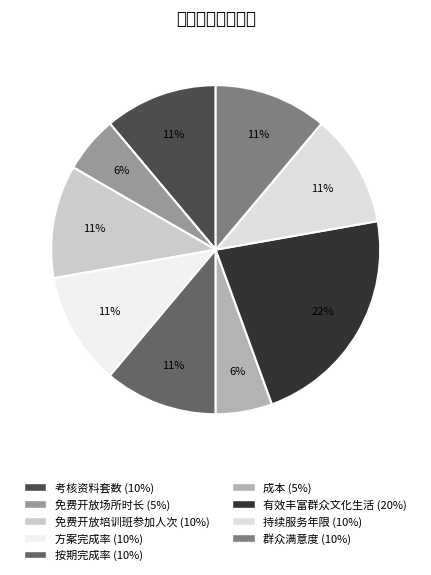

Rank the categories by value from lowest to highest.

免费开放场所时长, 成本, 考核资料套数, 免费开放培训班参加人次, 方案完成率, 按期完成率, 持续服务年限, 群众满意度, 有效丰富群众文化生活